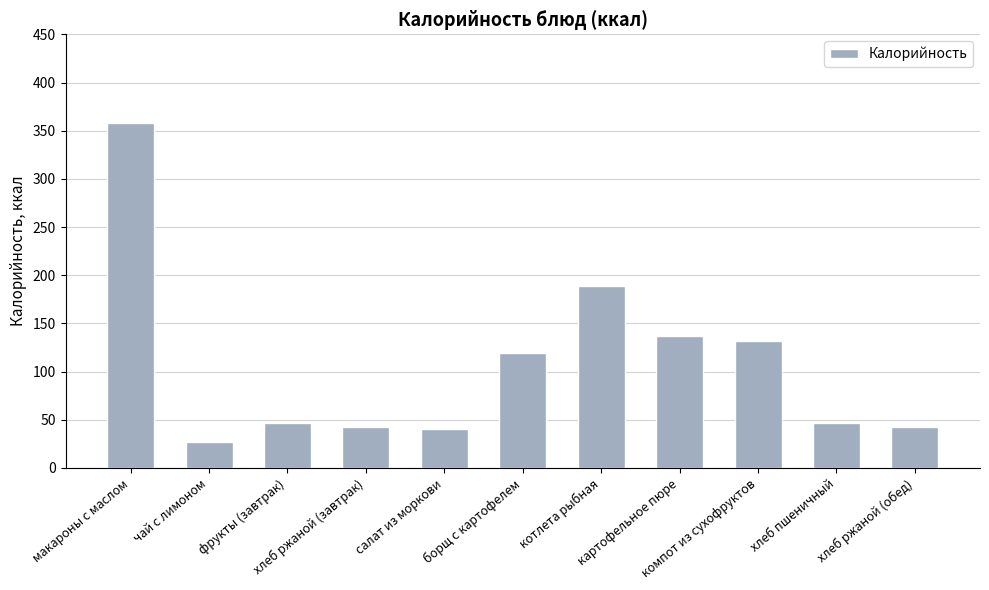

What is the difference between the maximum and minimum values?

331